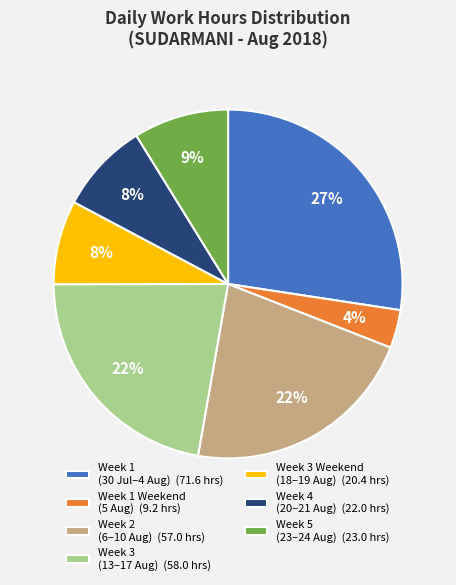

To the nearest percent, what is the average slice percentage?

14%